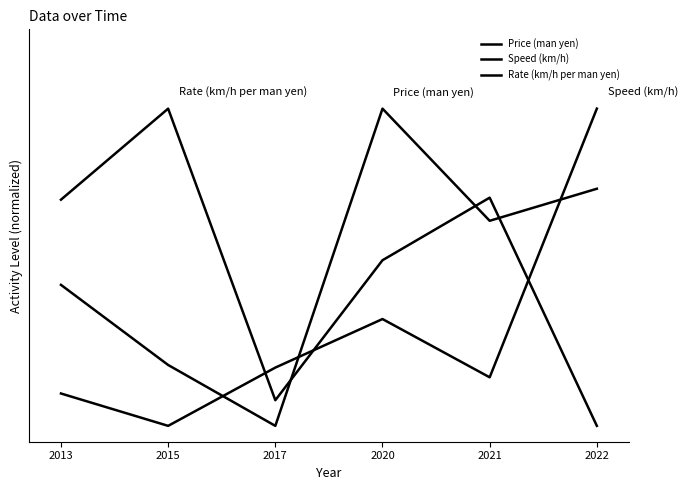

Does the chart display data point markers on the line(s)?

No